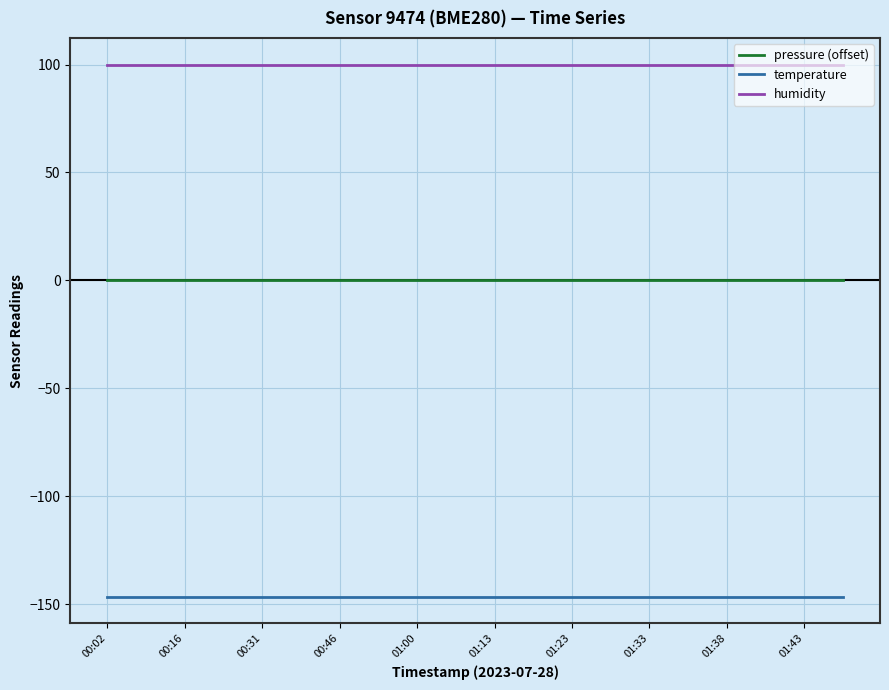

Which series has the largest total across all categories?

humidity